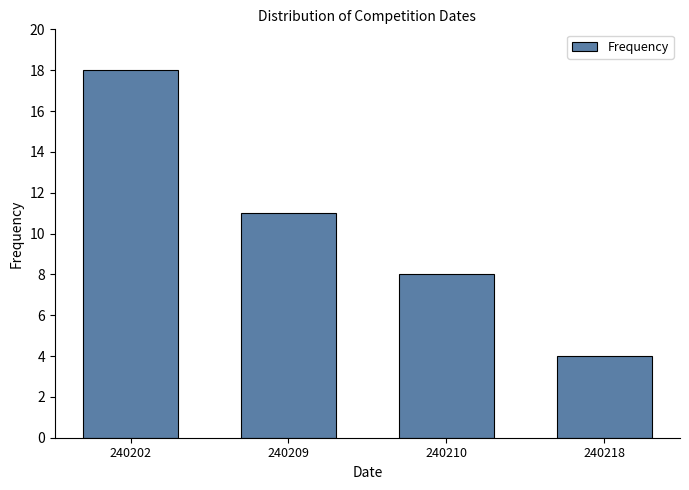

Reading right to left, what are all the values shown in this chart?

240218=4	240210=8	240209=11	240202=18